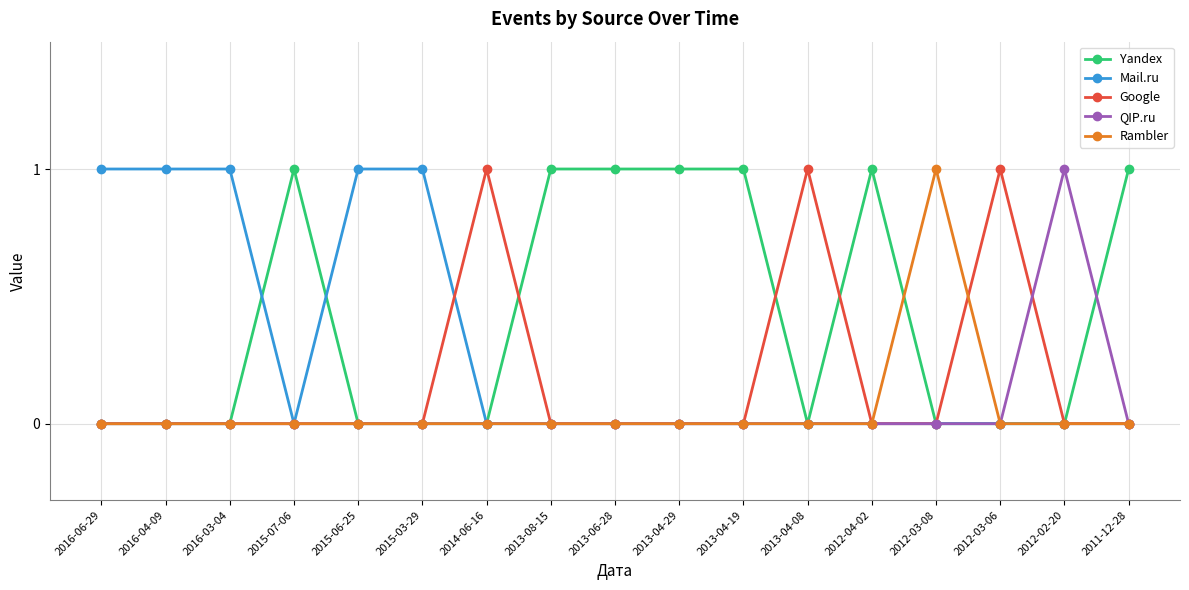

Count the Yandex values in the range 0 to 1.

17